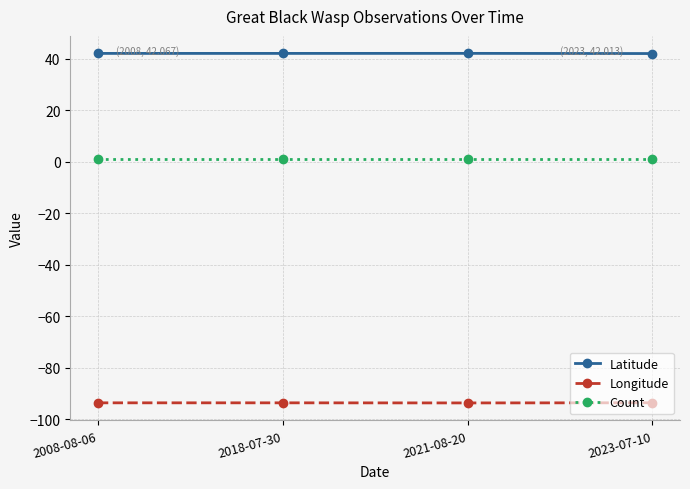

What is the sum of all Count values?

4.0